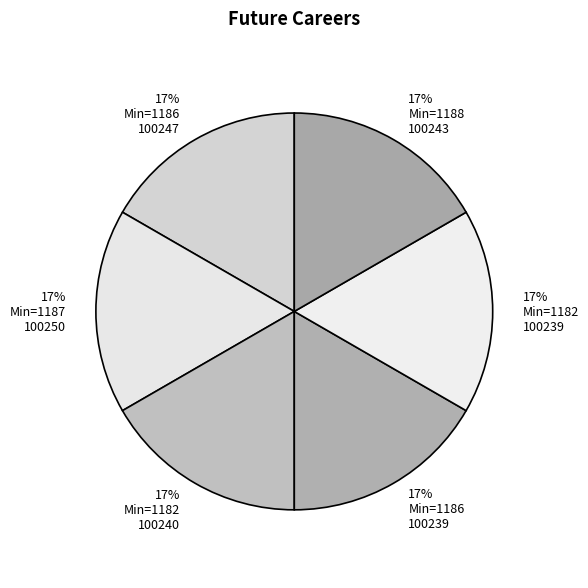

How many segments does this pie chart have?

6